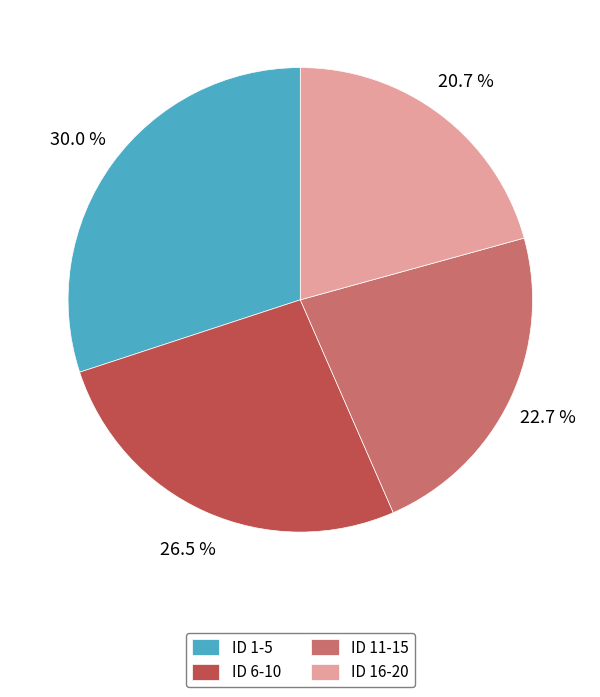

How many slices are in this pie chart?

4